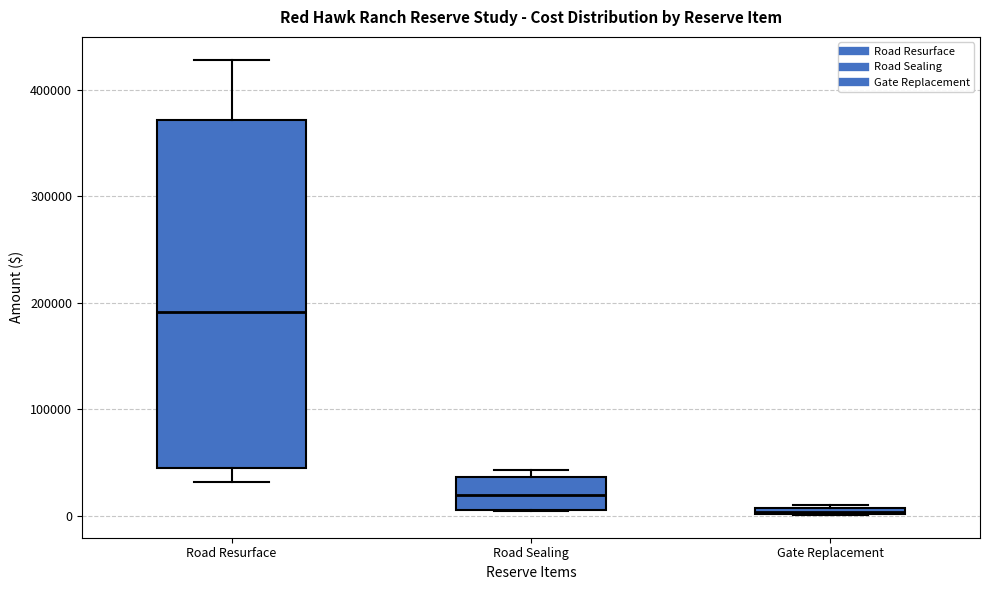

Comparing the boxes themselves (not the whiskers), which one is the tallest?

Road Resurface